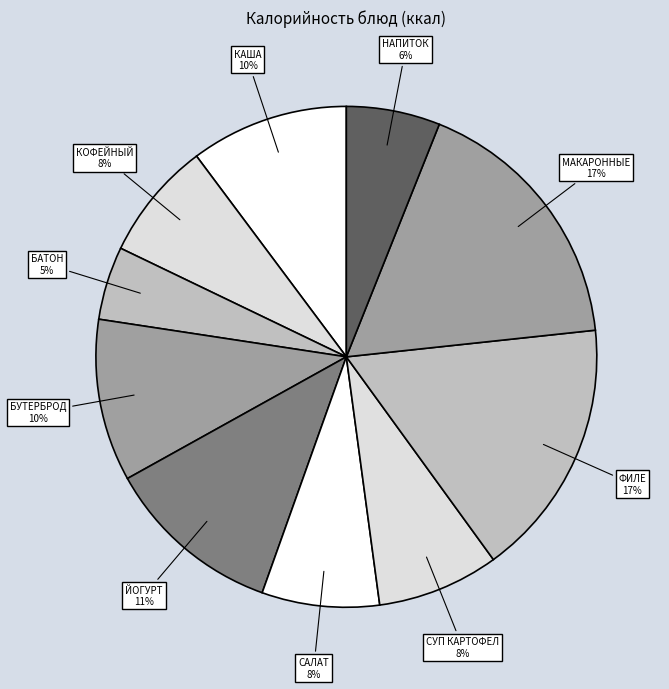

Which slice is the largest?

МАКАРОННЫЕ ИЗДЕЛИЯ